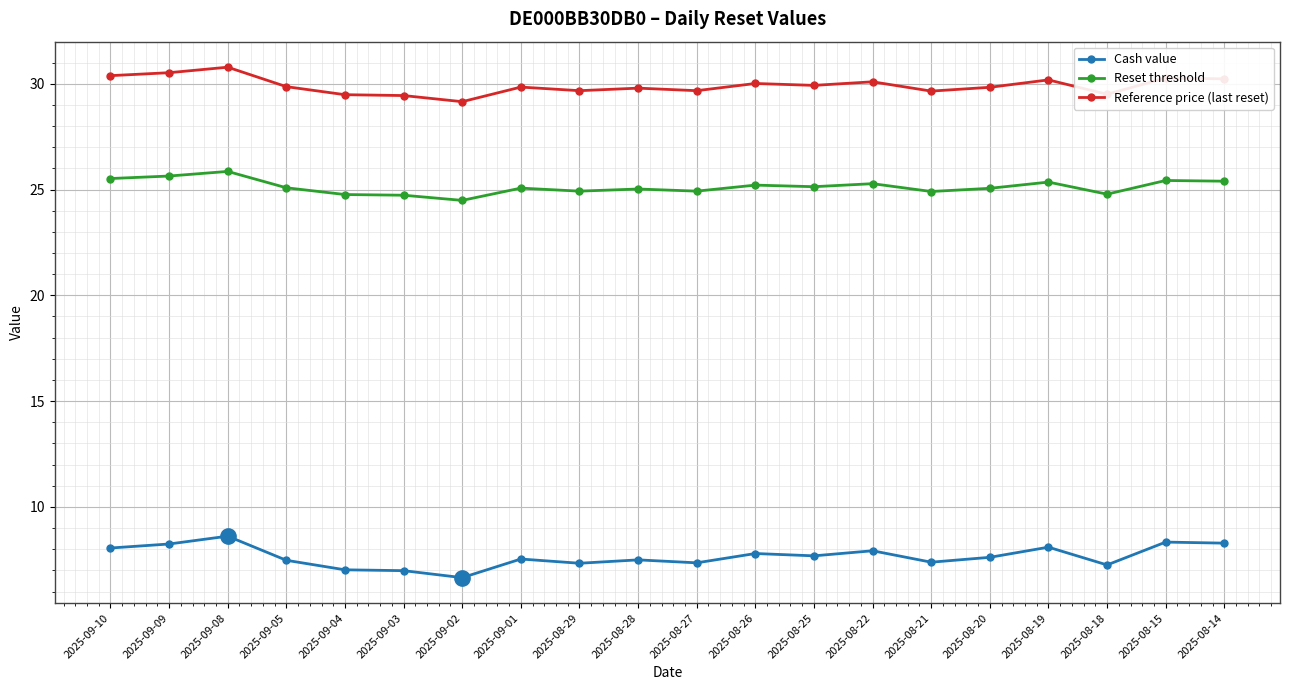

Where does the Reset threshold series first go above 25?

2025-09-10